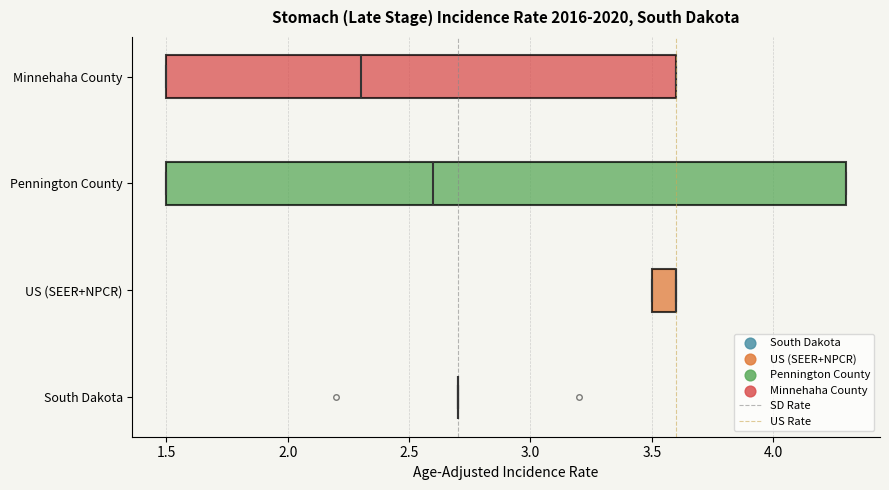

Reading bottom to top, read every box against the x-axis: the position of its median line, the range the box covers, and the ends of its whiskers. The values are not printed on the chart, so give them approximately, as read against the axis.

South Dakota: box collapsed to a line at 2.7, whiskers 2.7 to 2.7
US (SEER+NPCR): median 3.6 (drawn on the box's right edge), box 3.5 to 3.6, whiskers 3.5 to 3.6
Pennington County: median 2.6, box 1.5 to 4.3, whiskers 1.5 to 4.3
Minnehaha County: median 2.3, box 1.5 to 3.6, whiskers 1.5 to 3.6